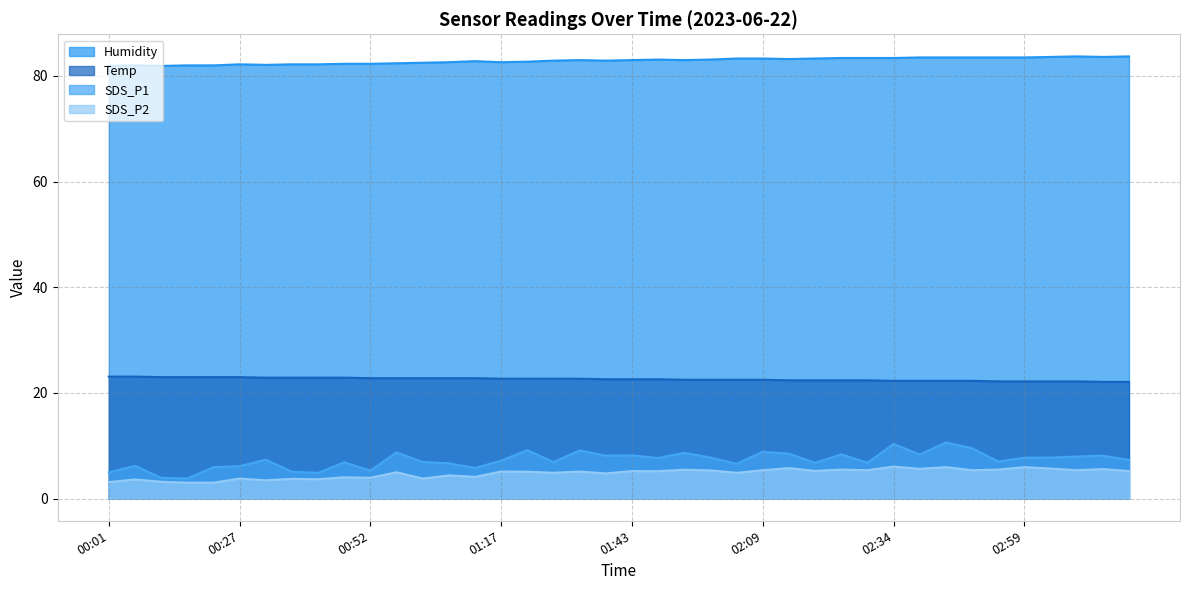

Count the Temp values in the range 22 to 23.

38